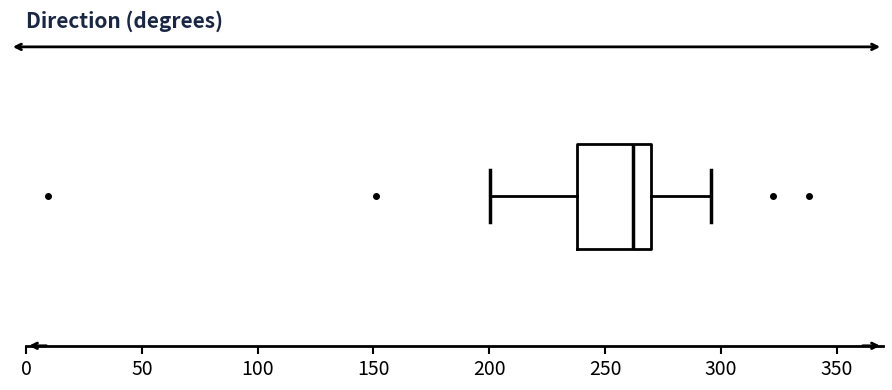

Where does the left whisker of the box end on the x-axis? The values are not printed on the chart, so give them approximately, as read against the axis.

200